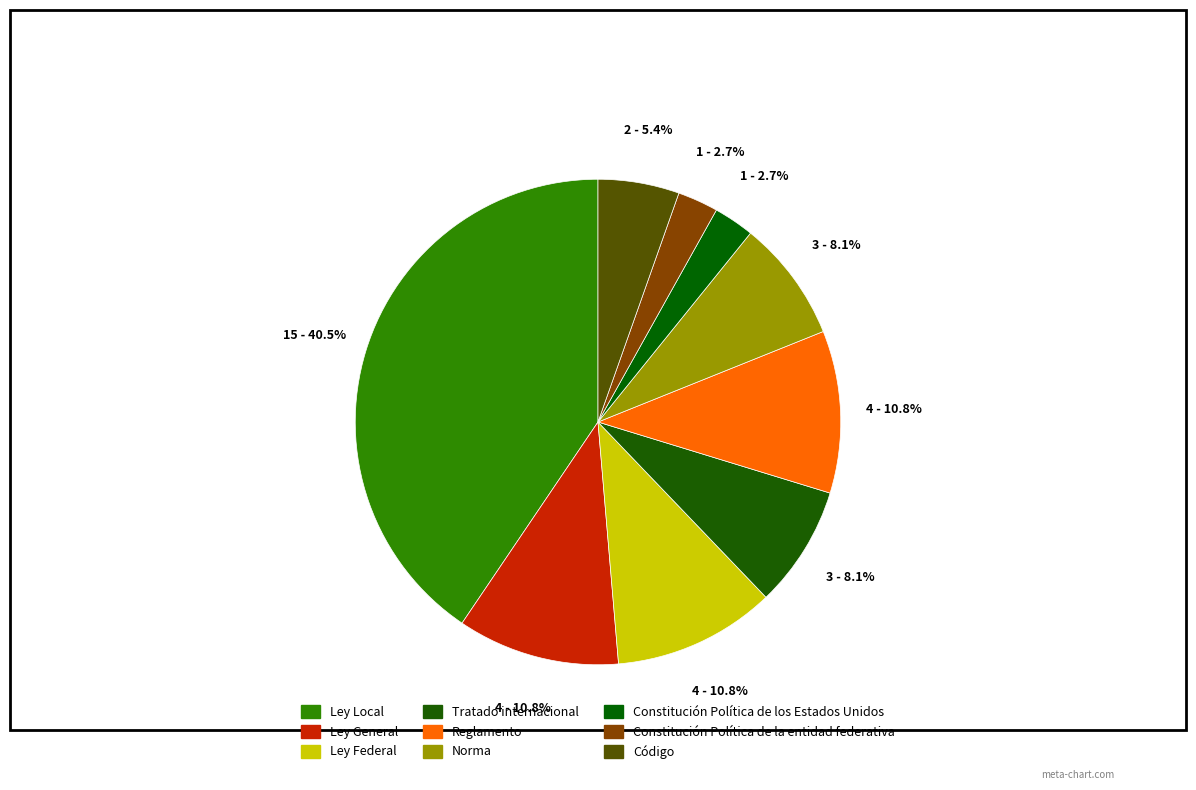

Approximately how many times larger is the value at Ley Local compared to Constitución Política de la entidad federativa?

15.0